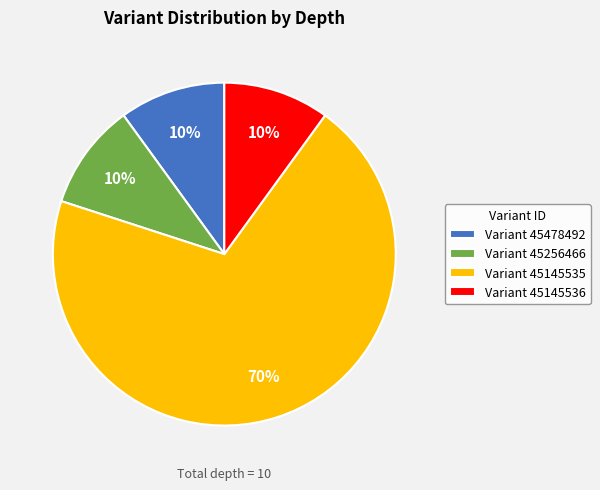

Combined, do Variant 45478492 and Variant 45256466 account for over 50%?

No